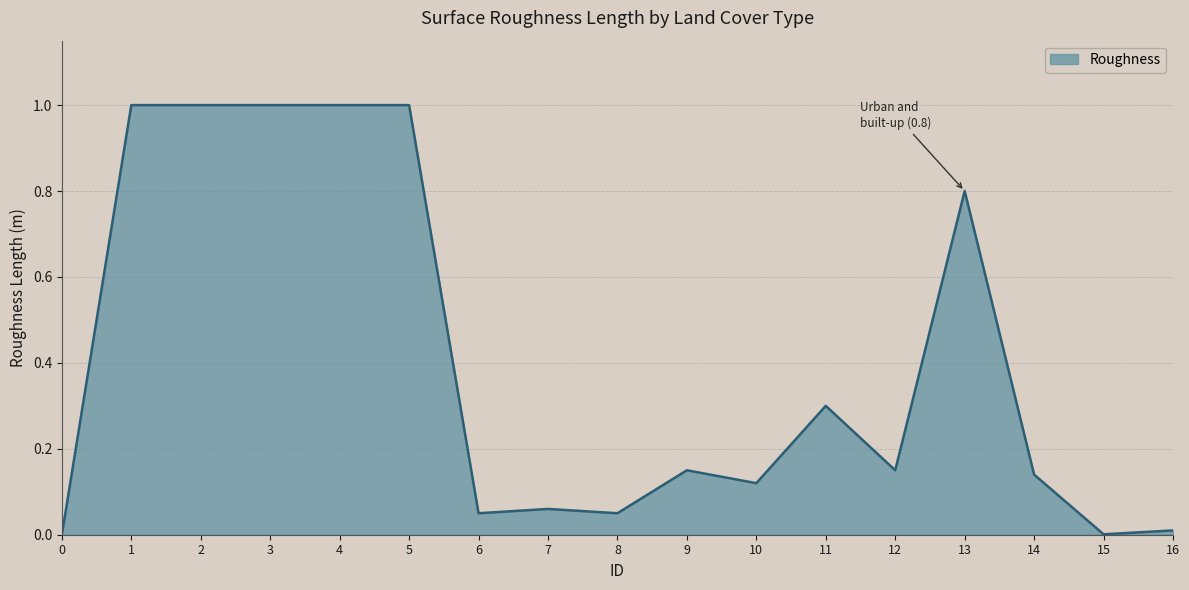

Approximately how many times larger is the value at 1 compared to 5?

1.0